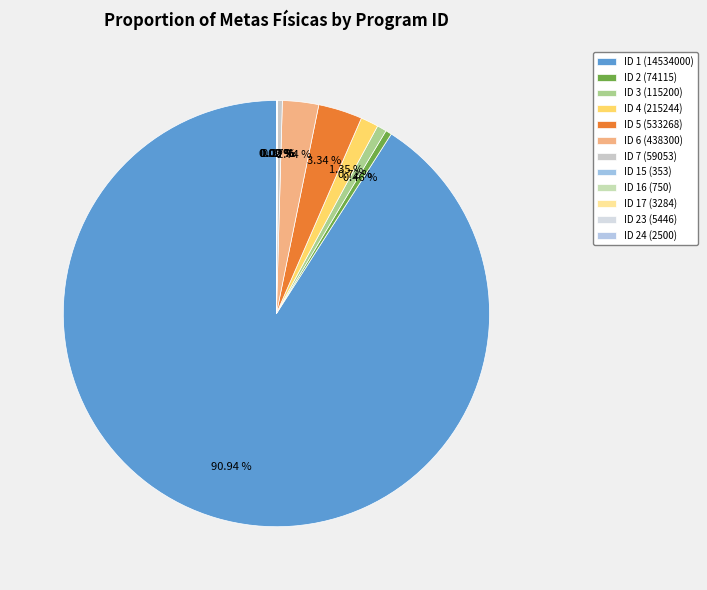

How many slices are in this pie chart?

12